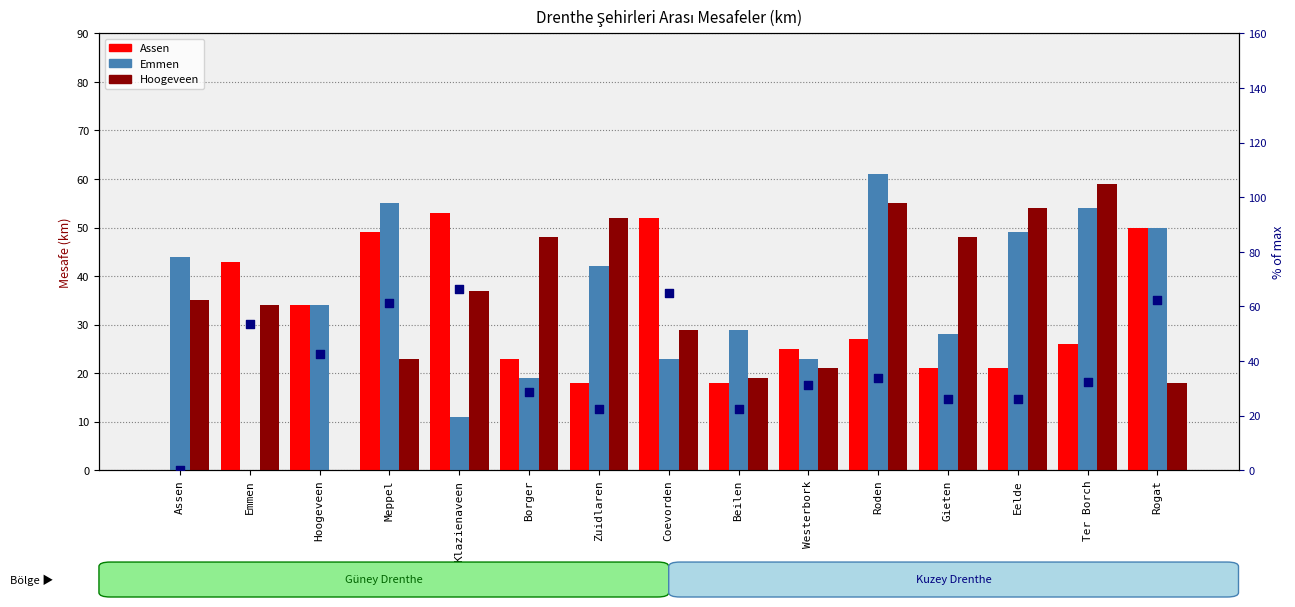

What is the total value across all series at Eelde?

150.2